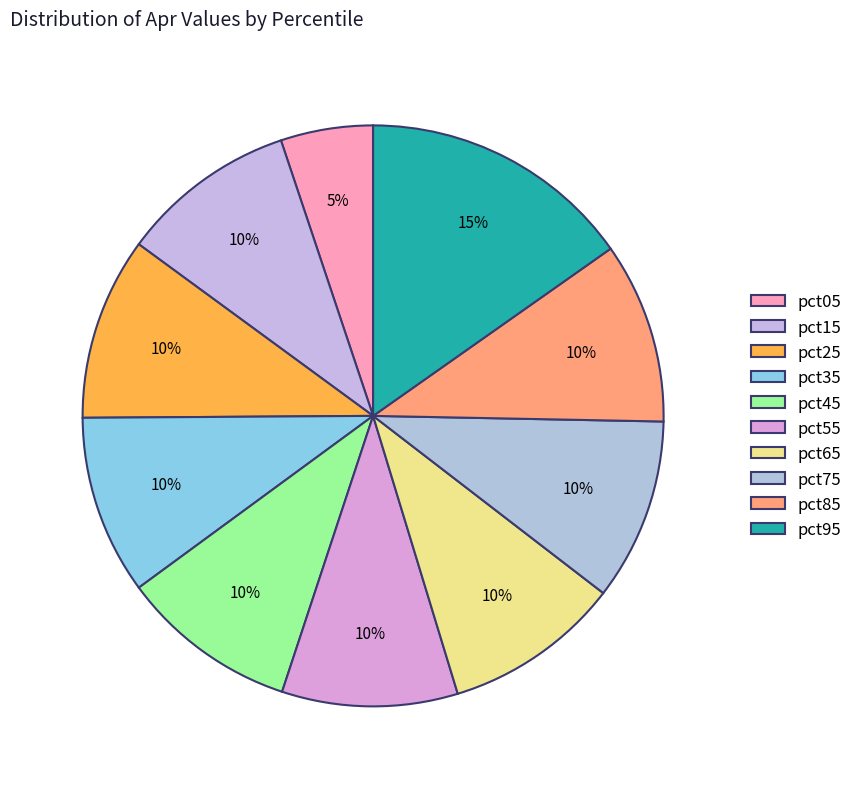

Do pct35 and pct25 together represent more than half of the pie?

No